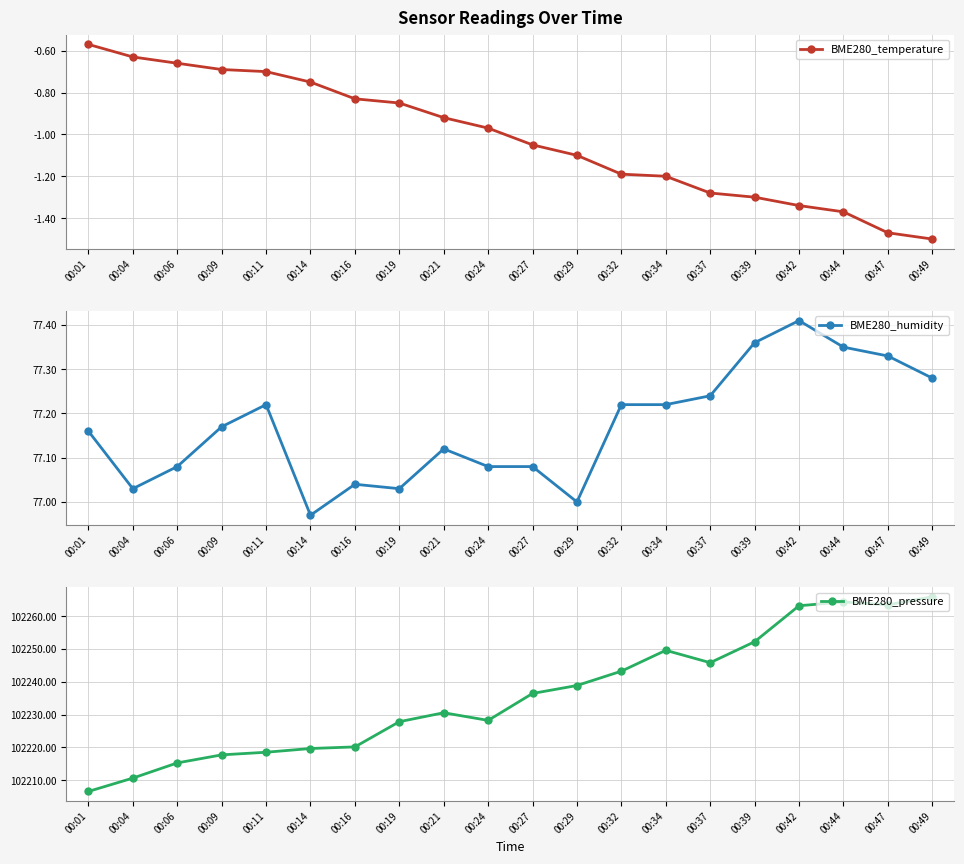

What is the minimum value shown in the chart?

-1.5